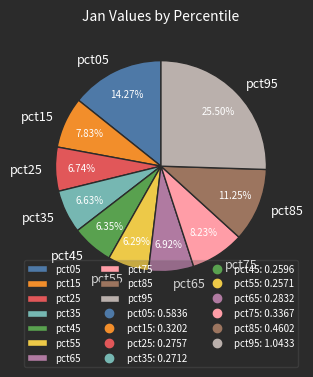

Is pct25 the majority of the pie?

No